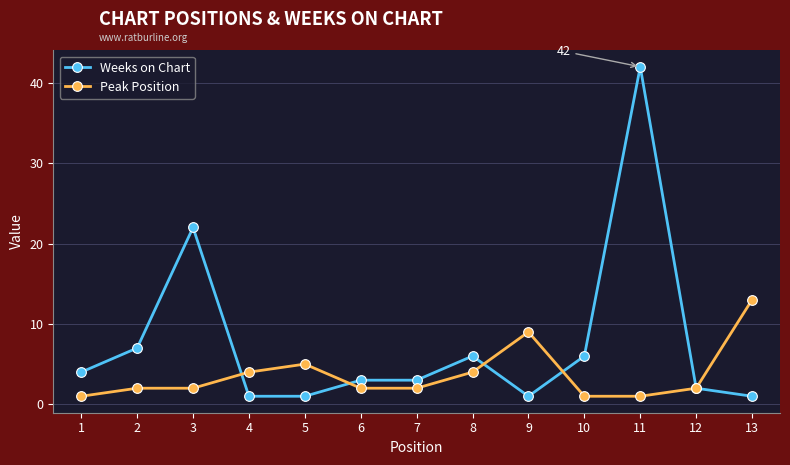

Where is the first local maximum for Weeks on Chart?

3